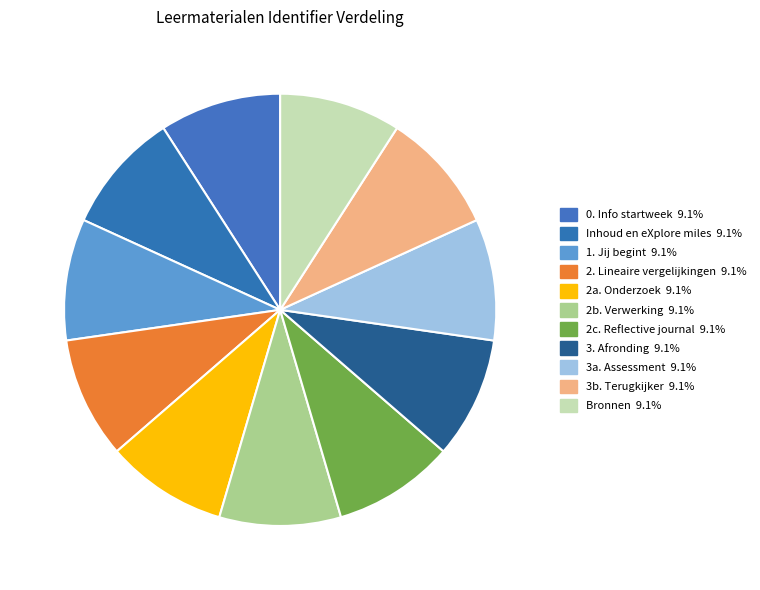

How many slices are in this pie chart?

11